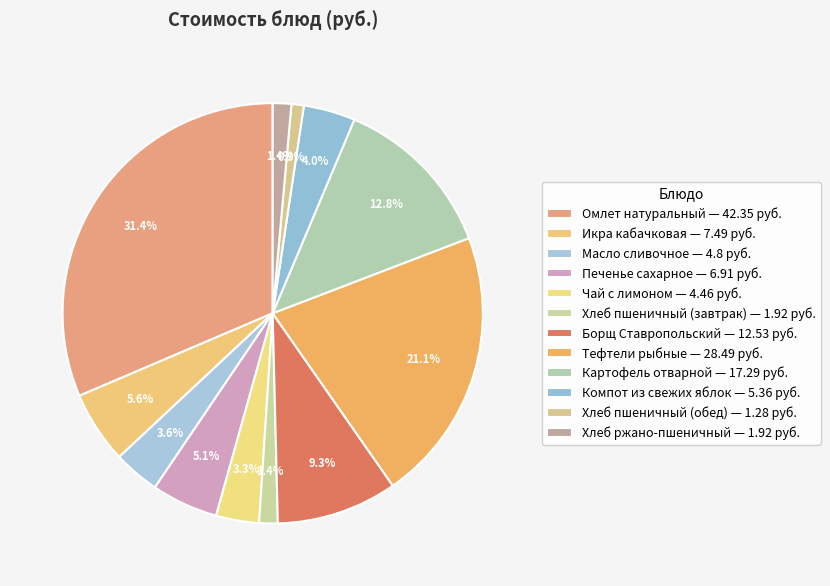

Count the number of slices in the pie.

12